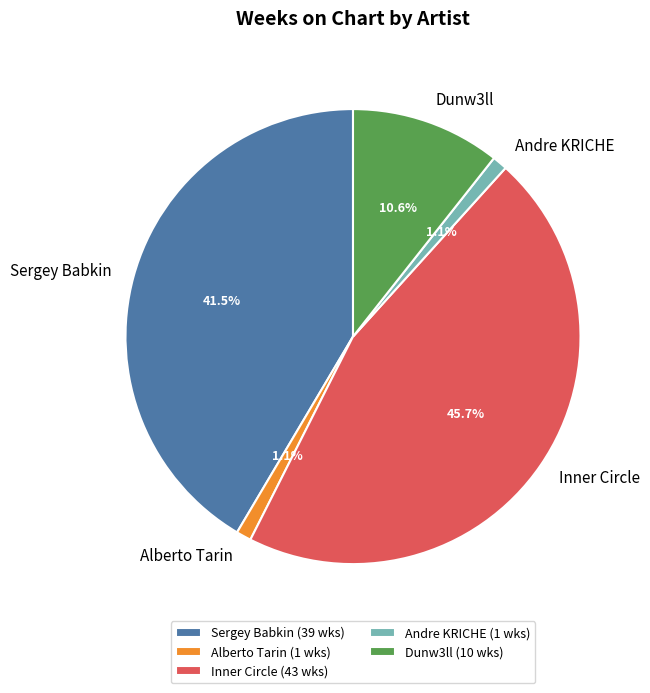

Which has a higher value, Andre KRICHE or Dunw3ll?

Dunw3ll